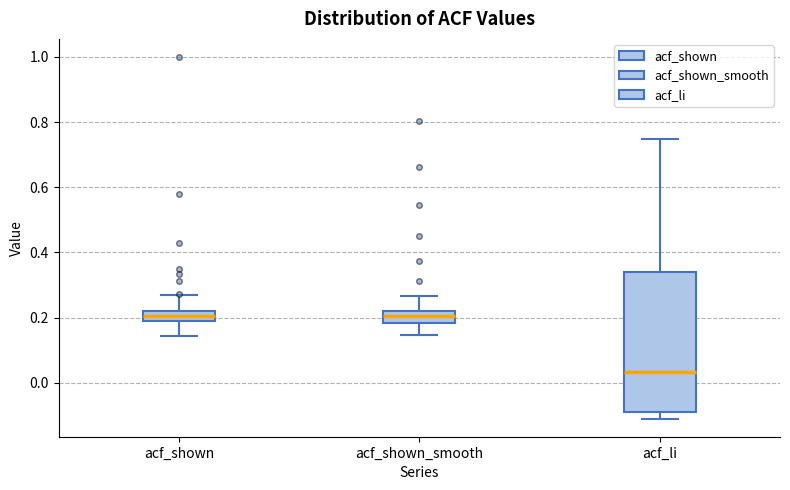

Reading left to right, transcribe this box plot: for each box, give where its median line is, the range the box spans, and where its two whiskers end, as read against the y-axis. The values are not printed on the chart, so give them approximately, as read against the axis.

acf_shown: median 0.20, box 0.18 to 0.22, whiskers 0.14 to 0.28
acf_shown_smooth: median 0.20, box 0.18 to 0.22, whiskers 0.14 to 0.26
acf_li: median 0.04, box -0.08 to 0.34, whiskers -0.10 to 0.74